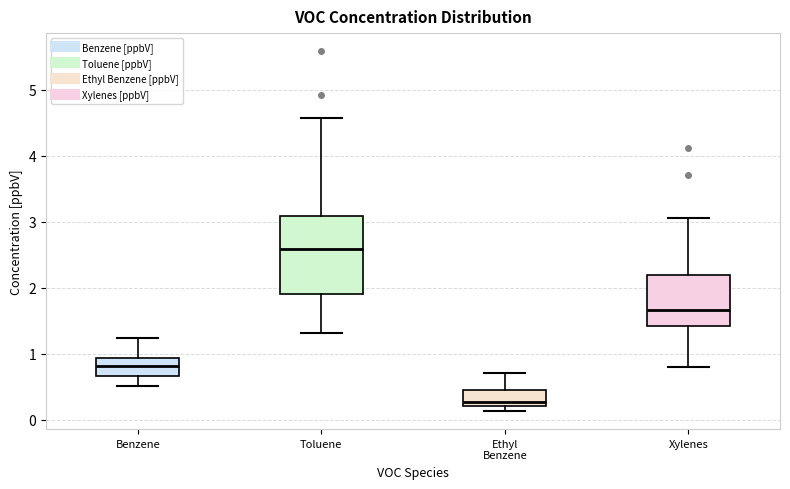

Where is the lower edge of the box for Toluene on the y-axis? The values are not printed on the chart, so give them approximately, as read against the axis.

1.9